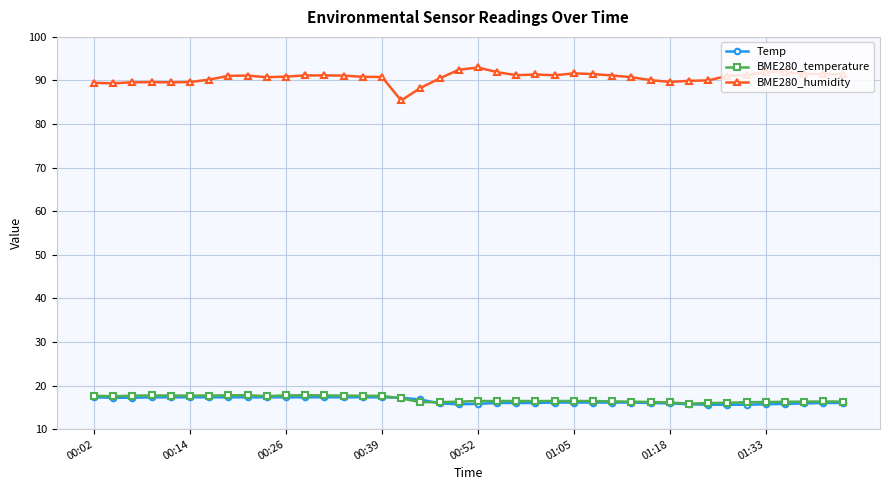

What is the value of the BME280_humidity point at the 35th from the left?

91.2